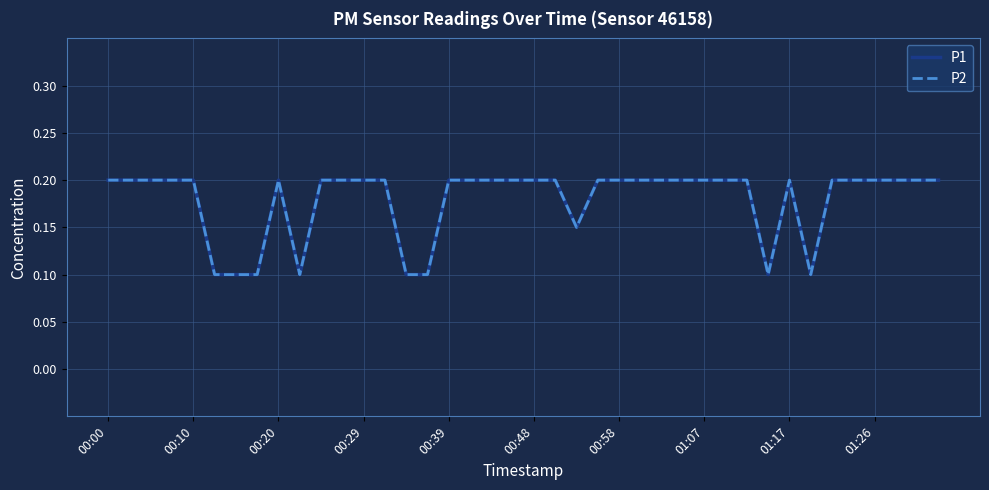

Is this an area chart (filled region under the line)?

No